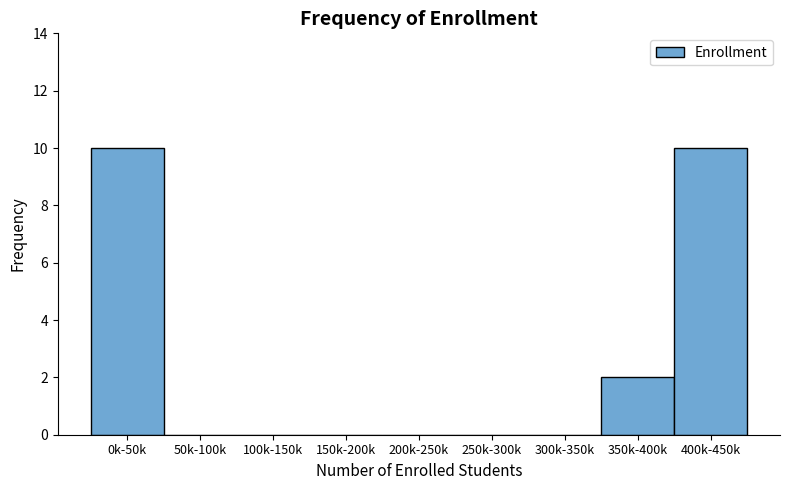

Reading left to right, list all the values displayed in this chart.

0k-50k=10	50k-100k=0	100k-150k=0	150k-200k=0	200k-250k=0	250k-300k=0	300k-350k=0	350k-400k=2	400k-450k=10